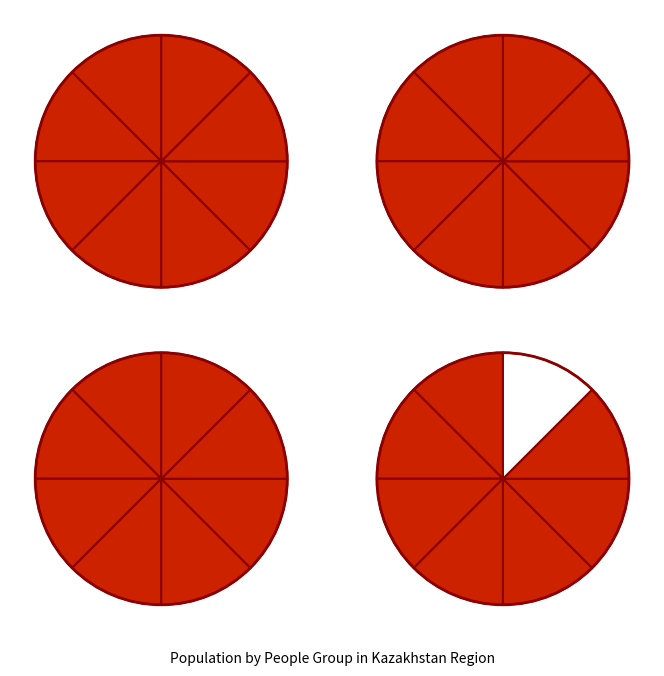

Is there a majority slice in this chart?

Yes